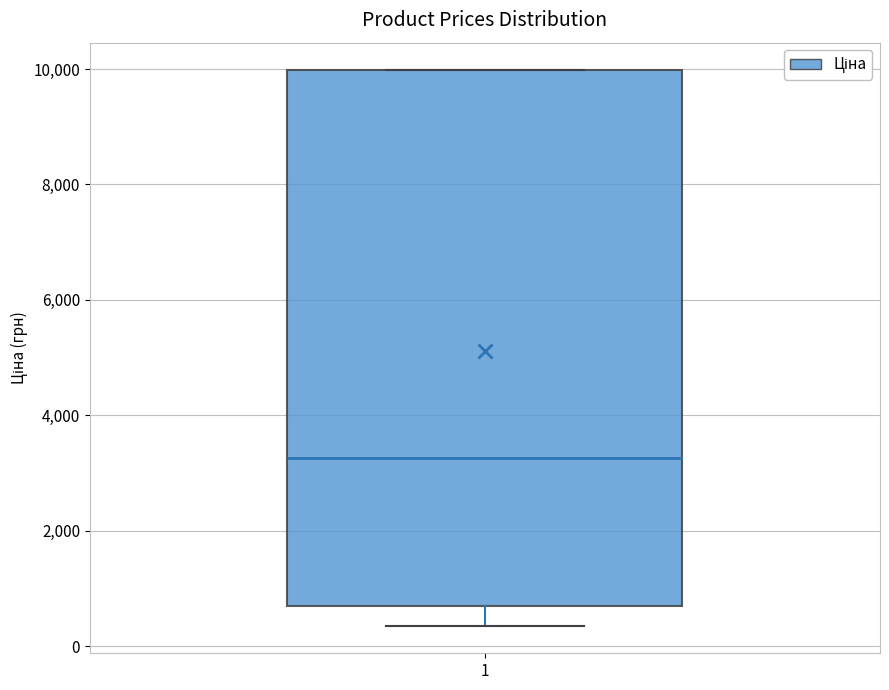

Where does the median line of the box at x = 1 sit on the y-axis? The values are not printed on the chart, so give them approximately, as read against the axis.

3200